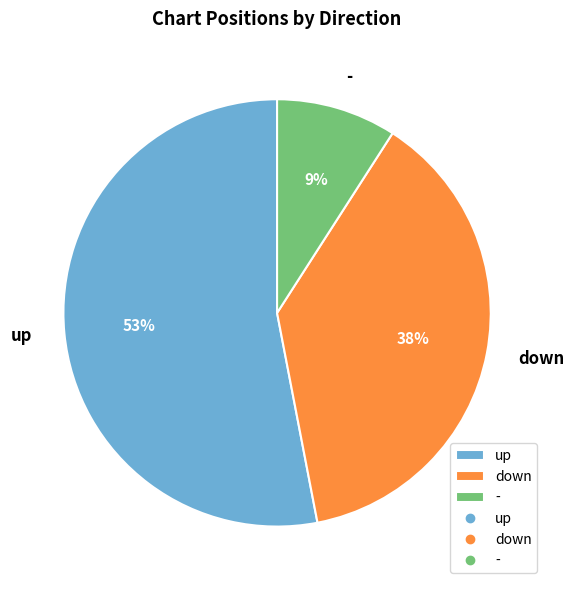

What is the largest slice in the pie chart?

up